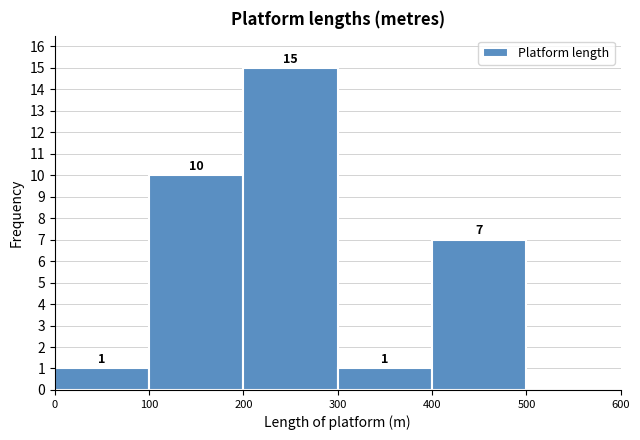

Over which range of the x-axis is the bar tallest?

200 to 300